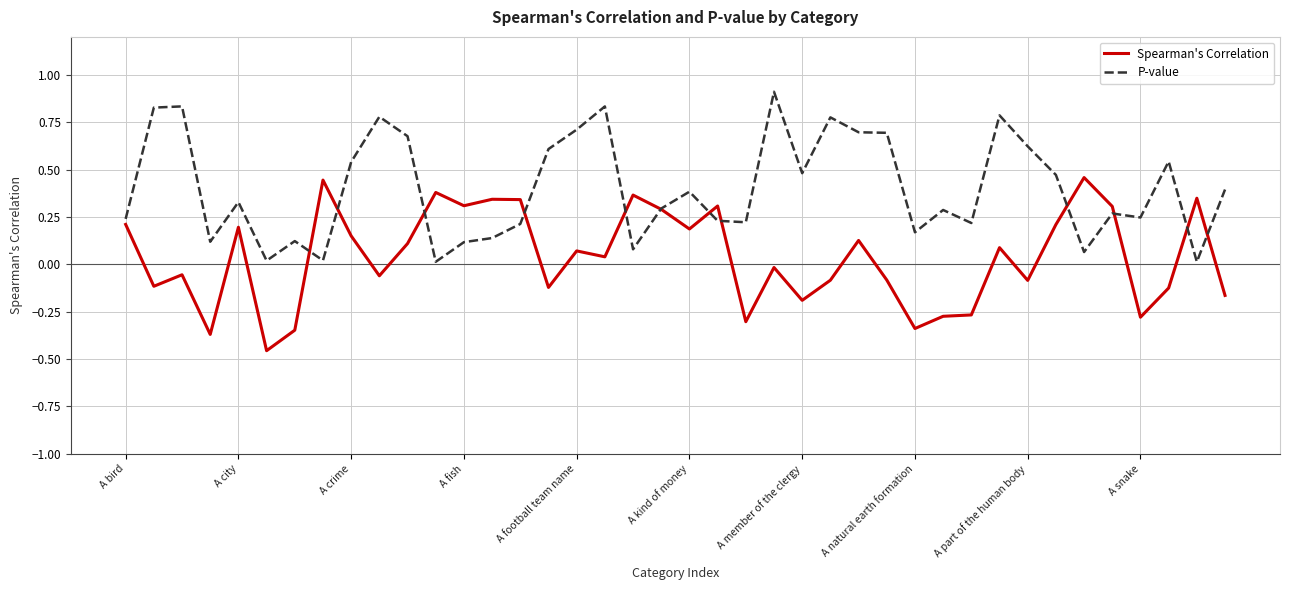

In P-value, how many points are lower than both neighbors (excluding endpoints)?

12